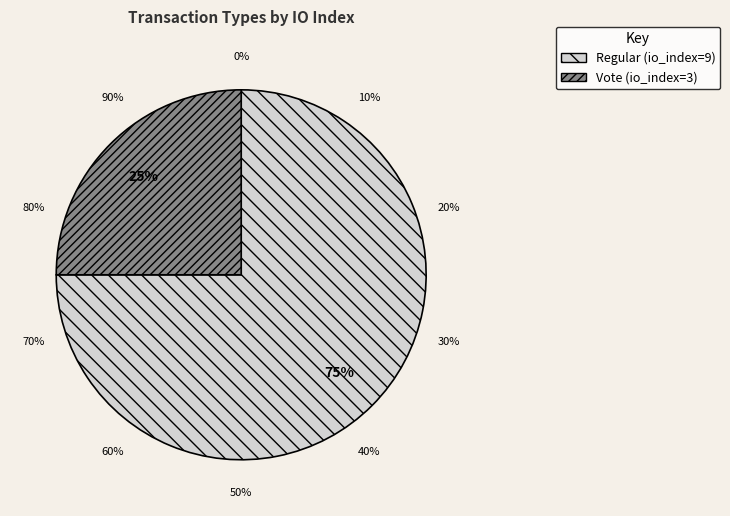

What is the total percentage of Vote (io_index=3) and Regular (io_index=9)?

100.0%